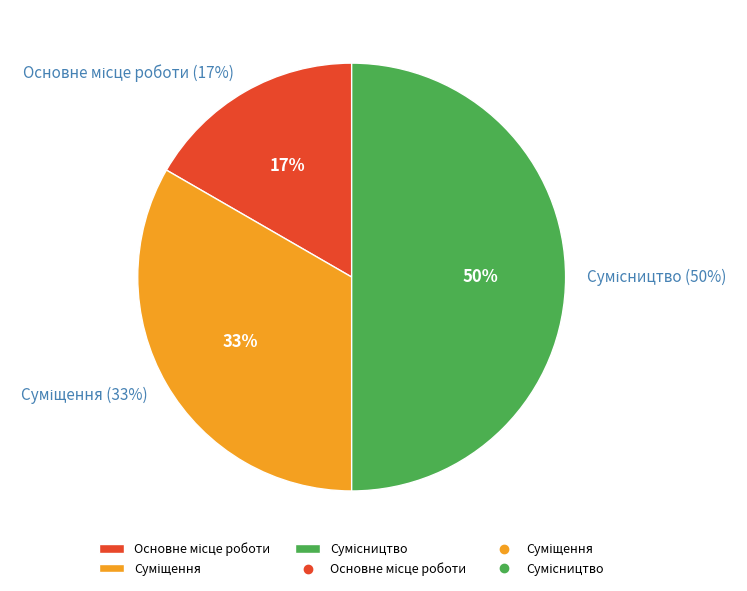

Count the number of slices in the pie.

3